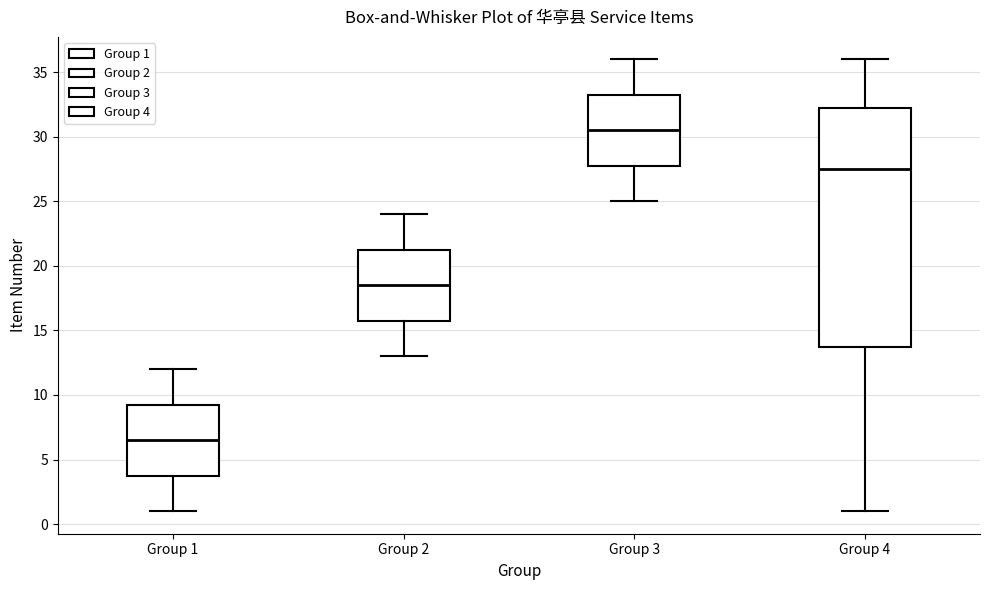

Which box is the tallest, from its lower edge to its upper edge?

Group 4